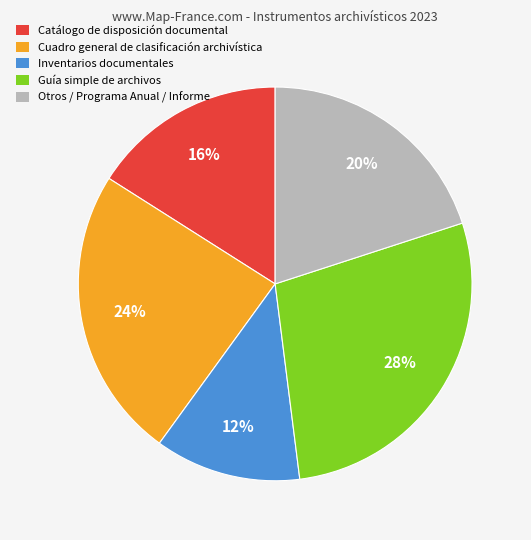

Does Cuadro general de clasificación archivística represent more than half of the total?

No